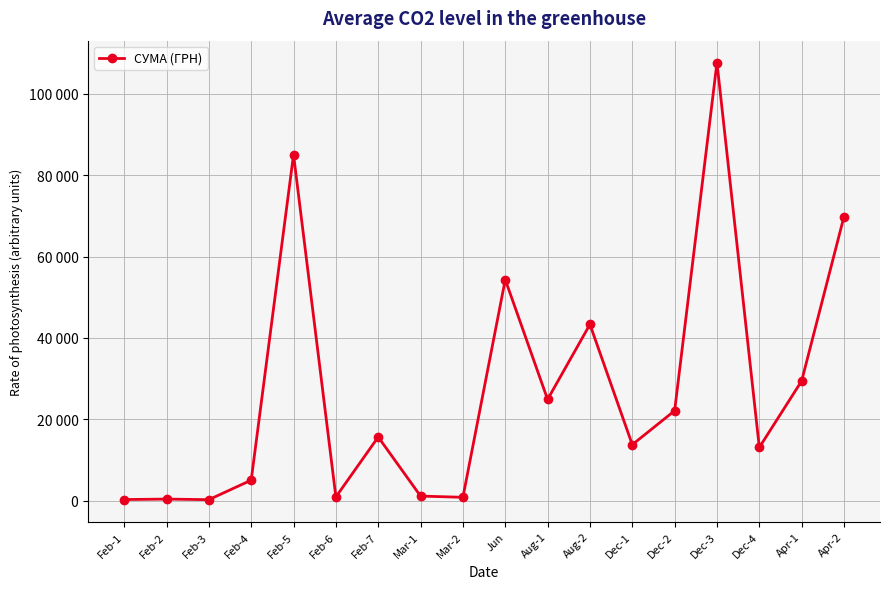

What is the greatest value displayed?

107657.1